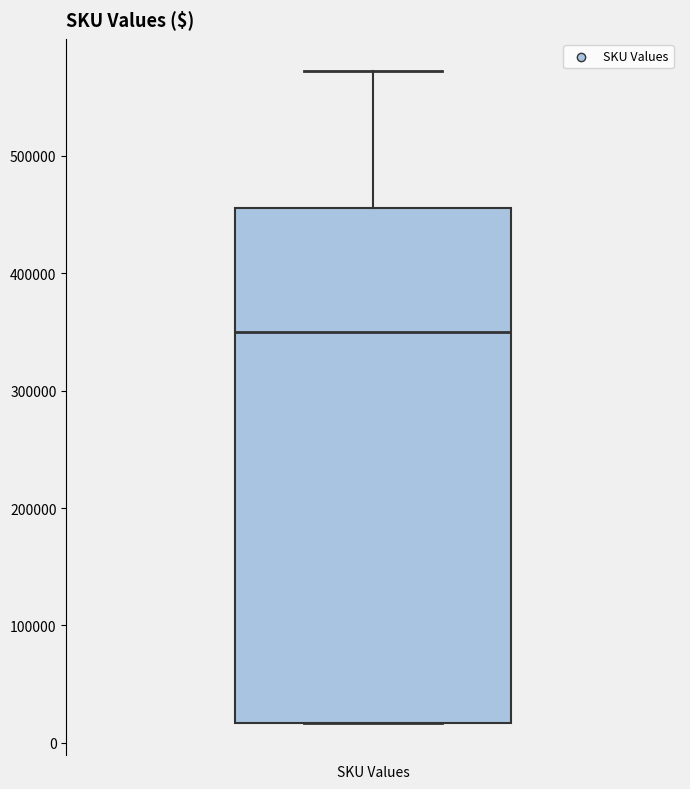

Read this box plot against the y-axis: the position of the median line, the range covered by the box, and the ends of both whiskers. The values are not printed on the chart, so give them approximately, as read against the axis.

median 350000, box 20000 to 460000, whiskers 20000 to 570000